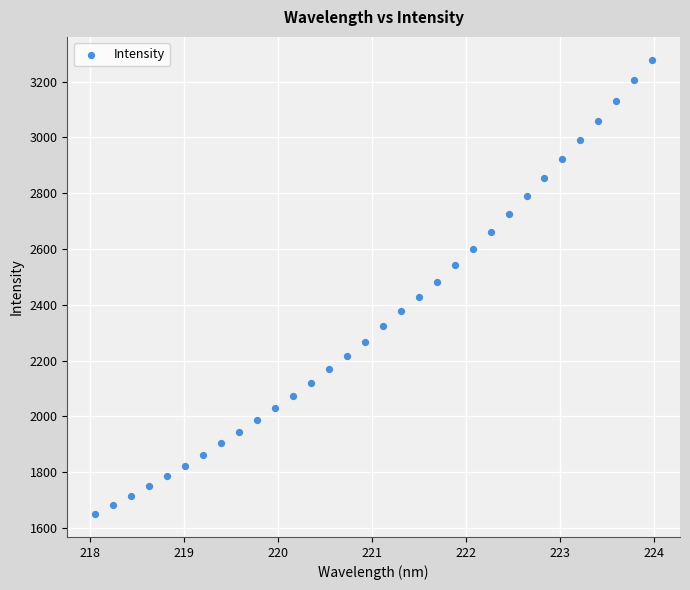

What is the range of X values (max minus min)?

5.9